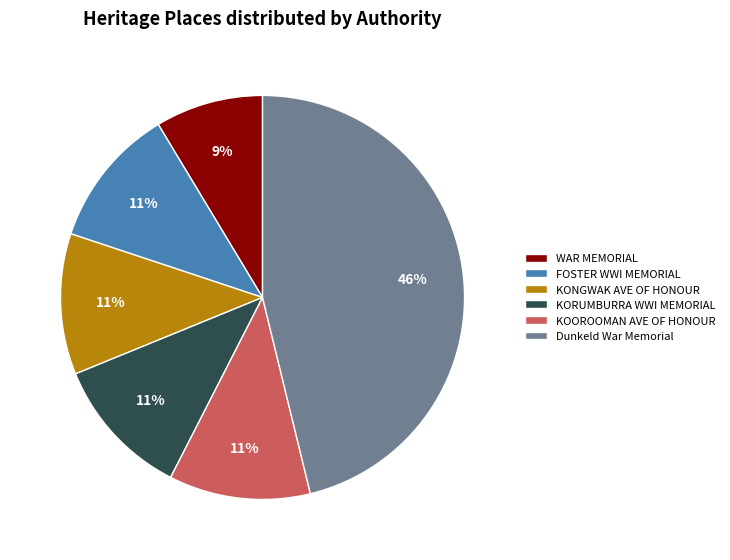

Which has a higher value, KORUMBURRA WWI MEMORIAL or WAR MEMORIAL?

KORUMBURRA WWI MEMORIAL